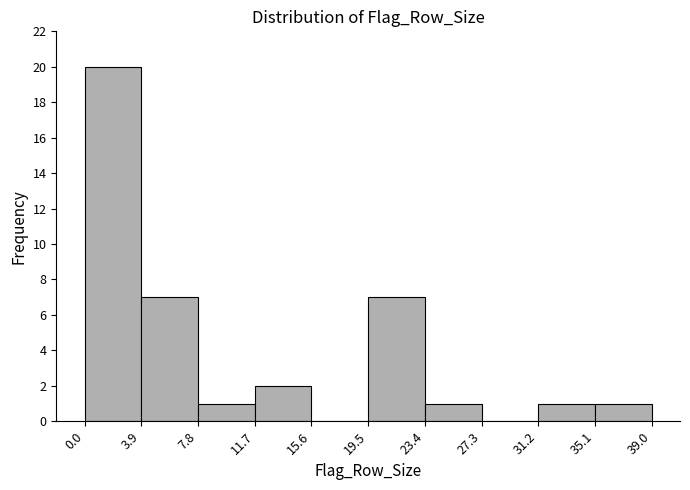

Over which range of the x-axis is the bar tallest?

0.0 to 3.9